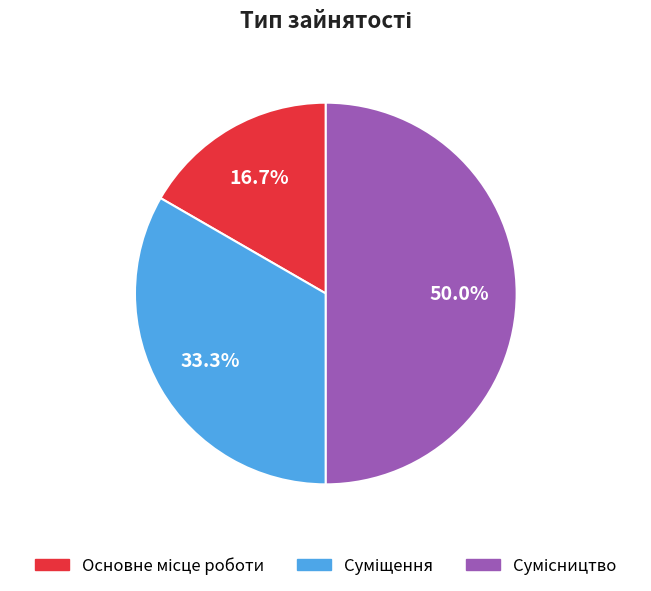

To the nearest percent, what portion does Основне місце роботи represent?

17%